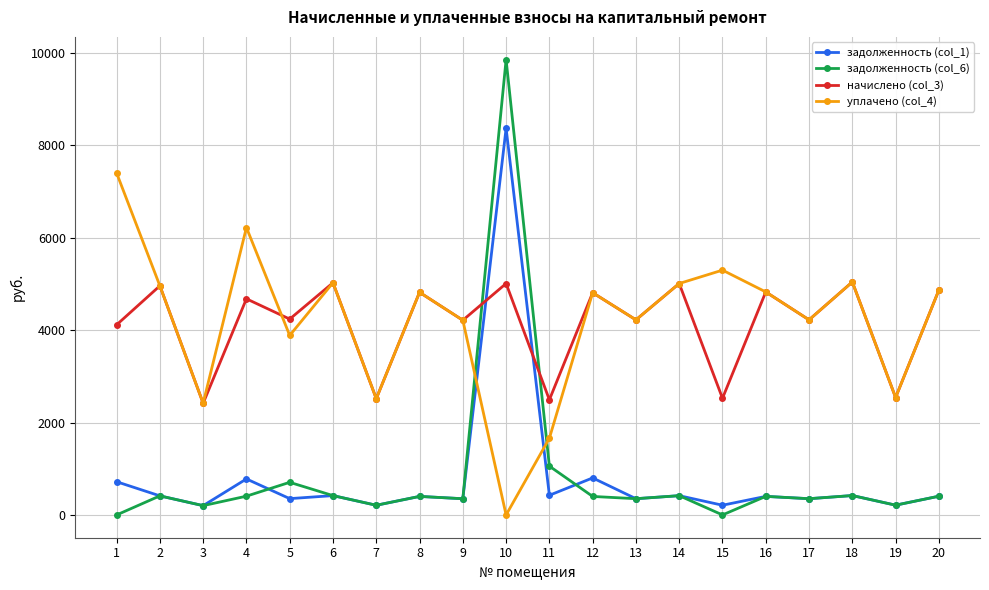

What is the maximum value for задолженность (col_6)?

9854.8